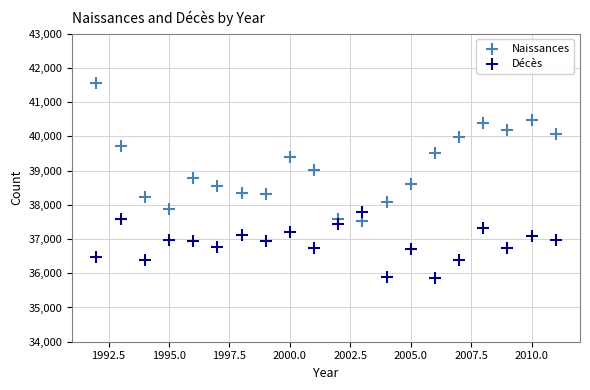

Which series reaches the minimum Y coordinate?

Décès